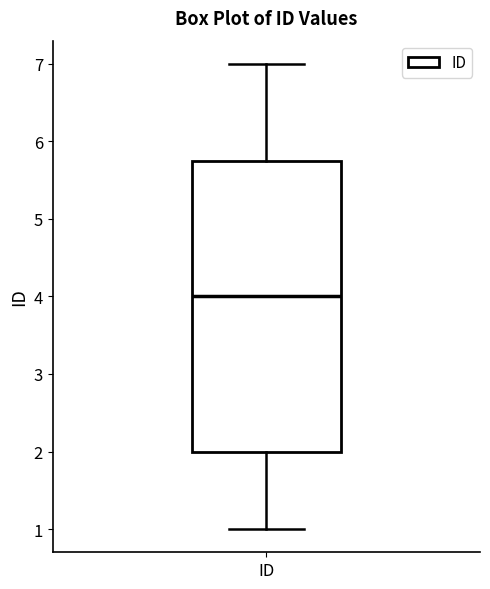

Transcribe this box plot: give where the median line is, the range the box spans, and where the two whiskers end, as read against the y-axis. The values are not printed on the chart, so give them approximately, as read against the axis.

median 4.0, box 2.0 to 5.8, whiskers 1.0 to 7.0